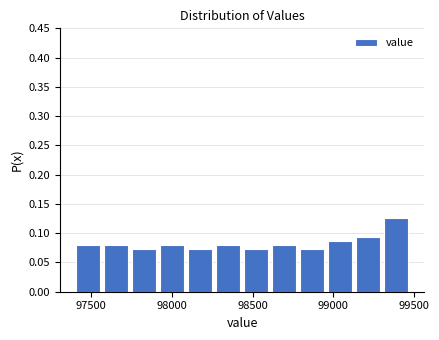

Read against the x-axis, roughly where is the centre of the tallest bar?

99400